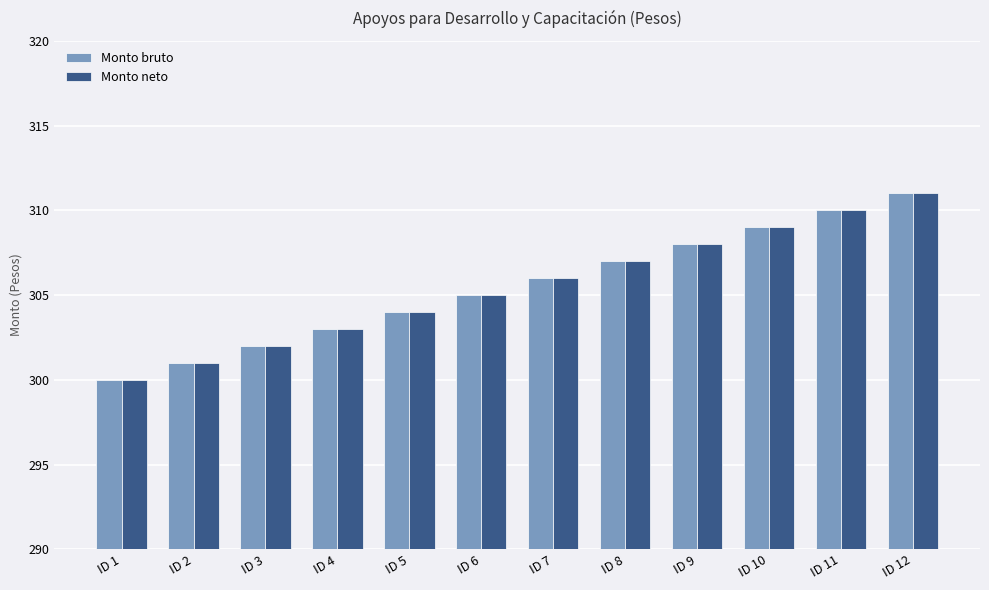

How many categories are shown in the chart?

12